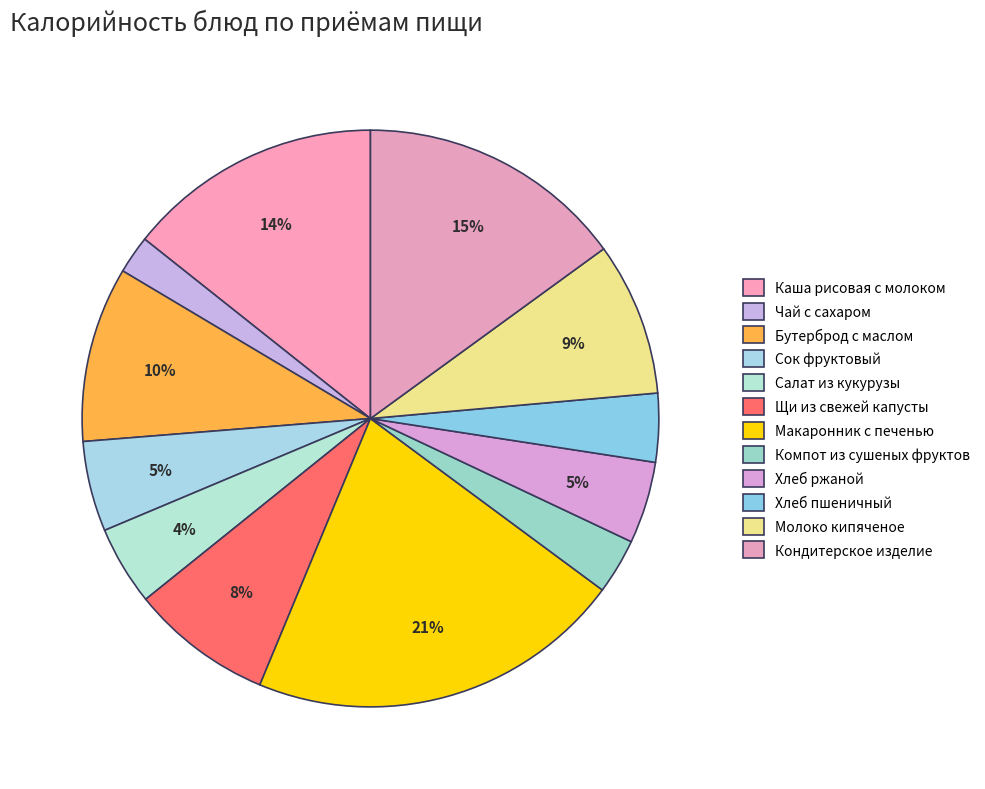

What is the change in value from Сок фруктовый to Кондитерское изделие?

+141.0